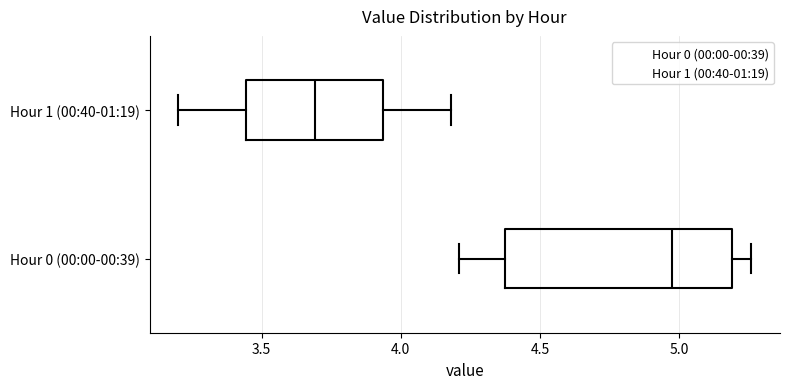

Which box's median line is the furthest to the right?

Hour 0 (00:00-00:39)